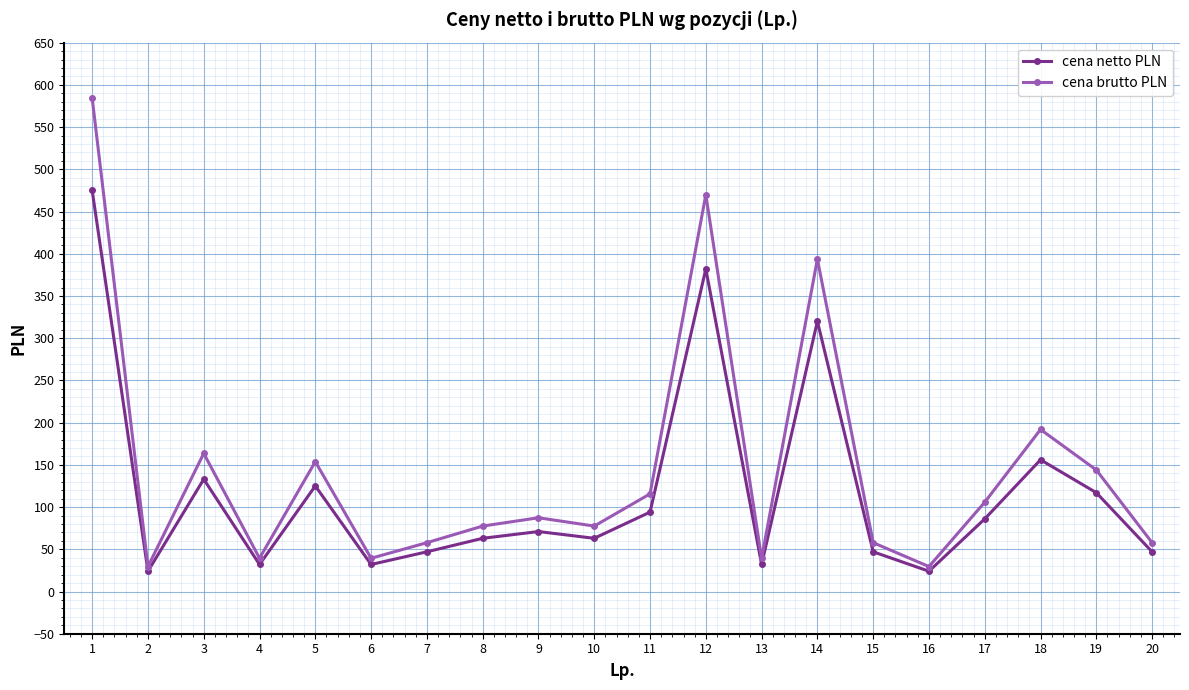

What is the total value across all series at 11?

209.6